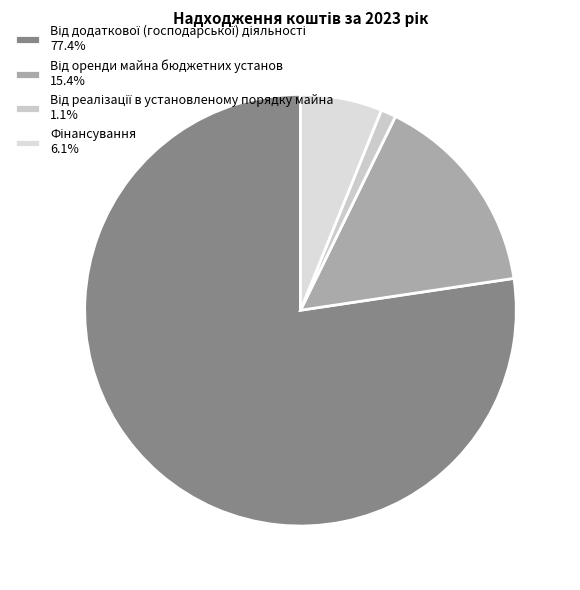

What is the largest slice in the pie chart?

Від додаткової (господарської) діяльності